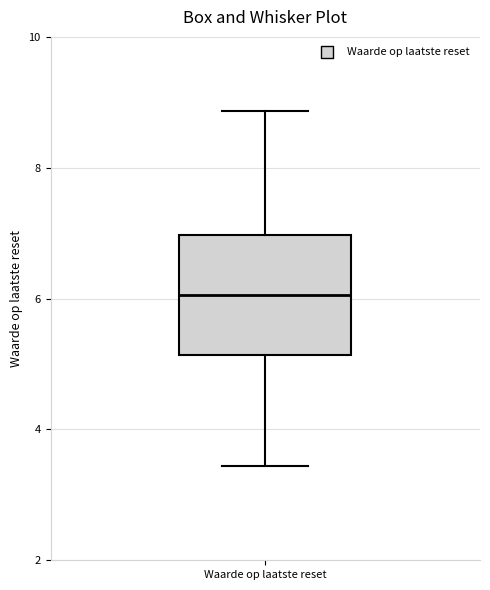

Transcribe this box plot: give where the median line is, the range the box spans, and where the two whiskers end, as read against the y-axis. The values are not printed on the chart, so give them approximately, as read against the axis.

median 6.0, box 5.2 to 7.0, whiskers 3.4 to 8.8